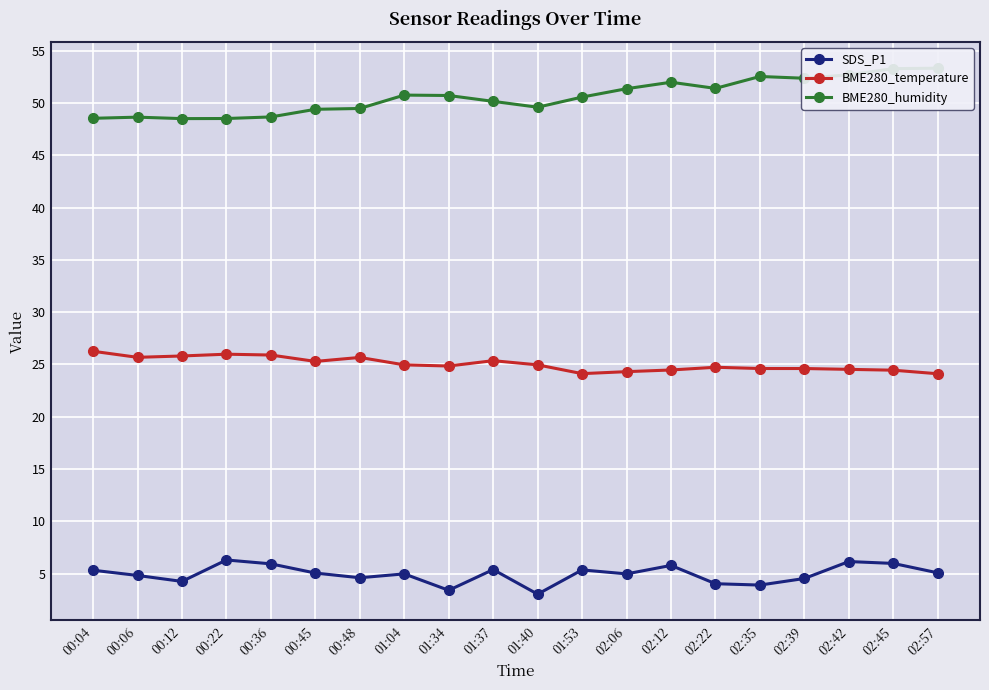

True or false: SDS_P1 and BME280_humidity cross at least once.

False